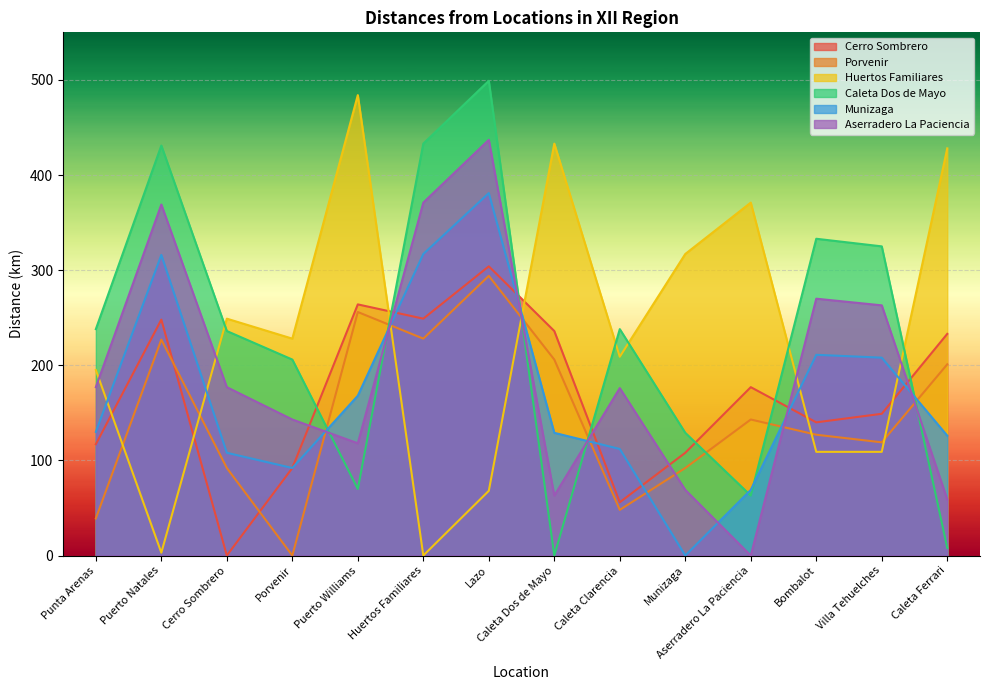

Rank the series by their maximum value, from lowest to highest.

Porvenir, Cerro Sombrero, Munizaga, Aserradero La Paciencia, Huertos Familiares, Caleta Dos de Mayo